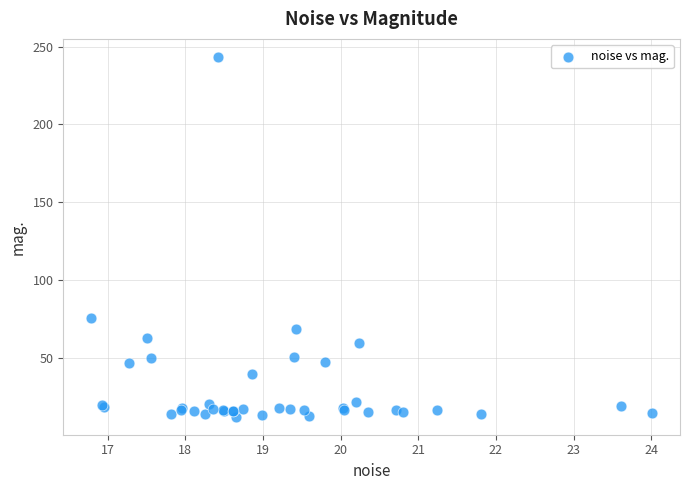

What Y value in the scatter plot is closest to 127?

75.6